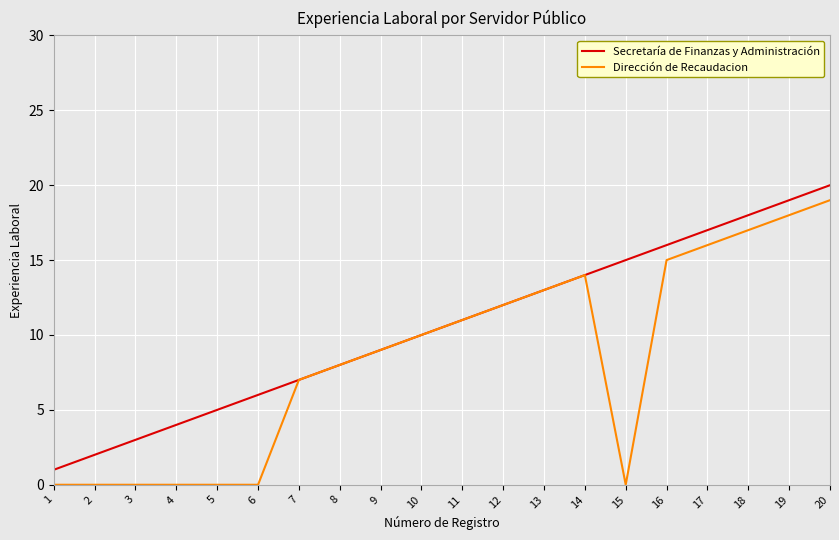

How many lines are shown in the chart?

2